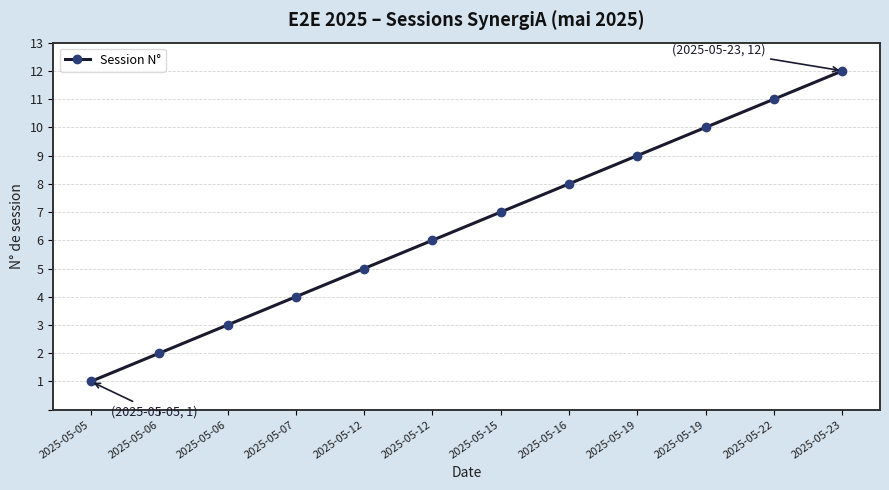

True or false: the data shows 0 at 2025-05-05.

False